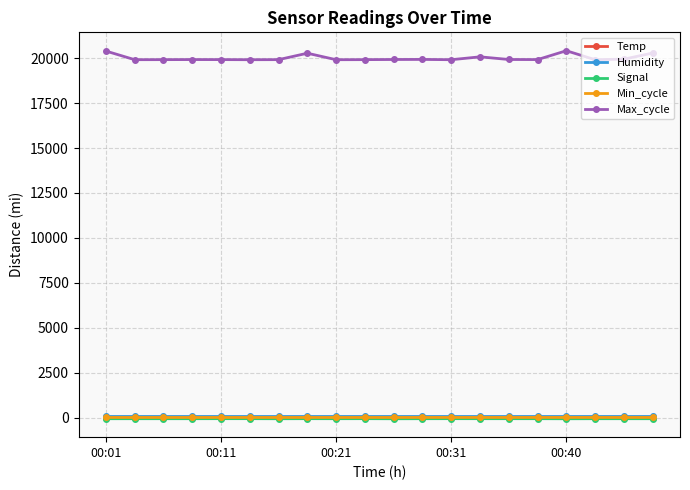

True or false: Min_cycle and Max_cycle cross at least once.

False